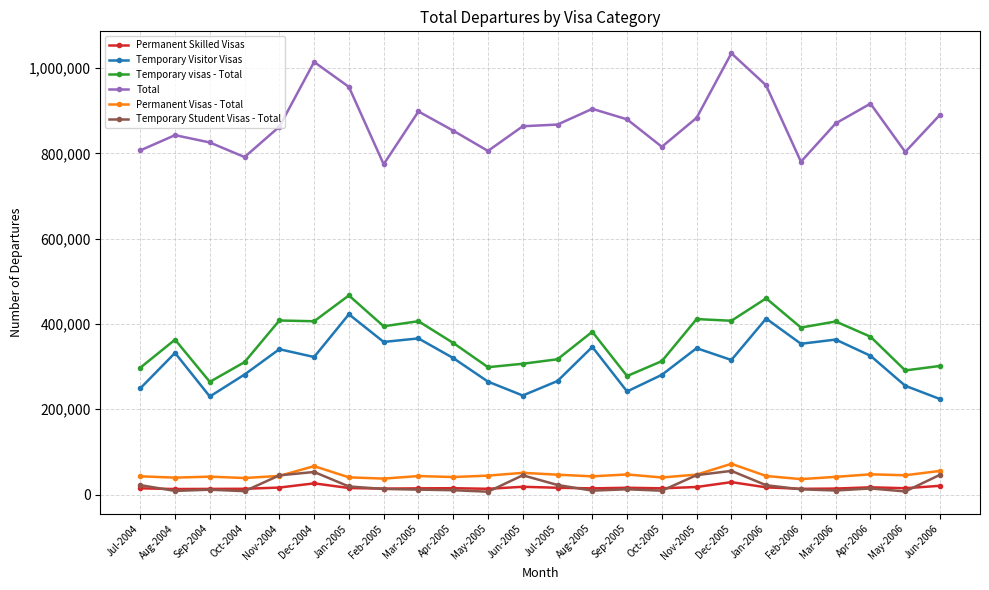

What are all the series names shown in the legend?

Permanent Skilled Visas, Temporary Visitor Visas, Temporary visas - Total, Total, Permanent Visas - Total, Temporary Student Visas - Total